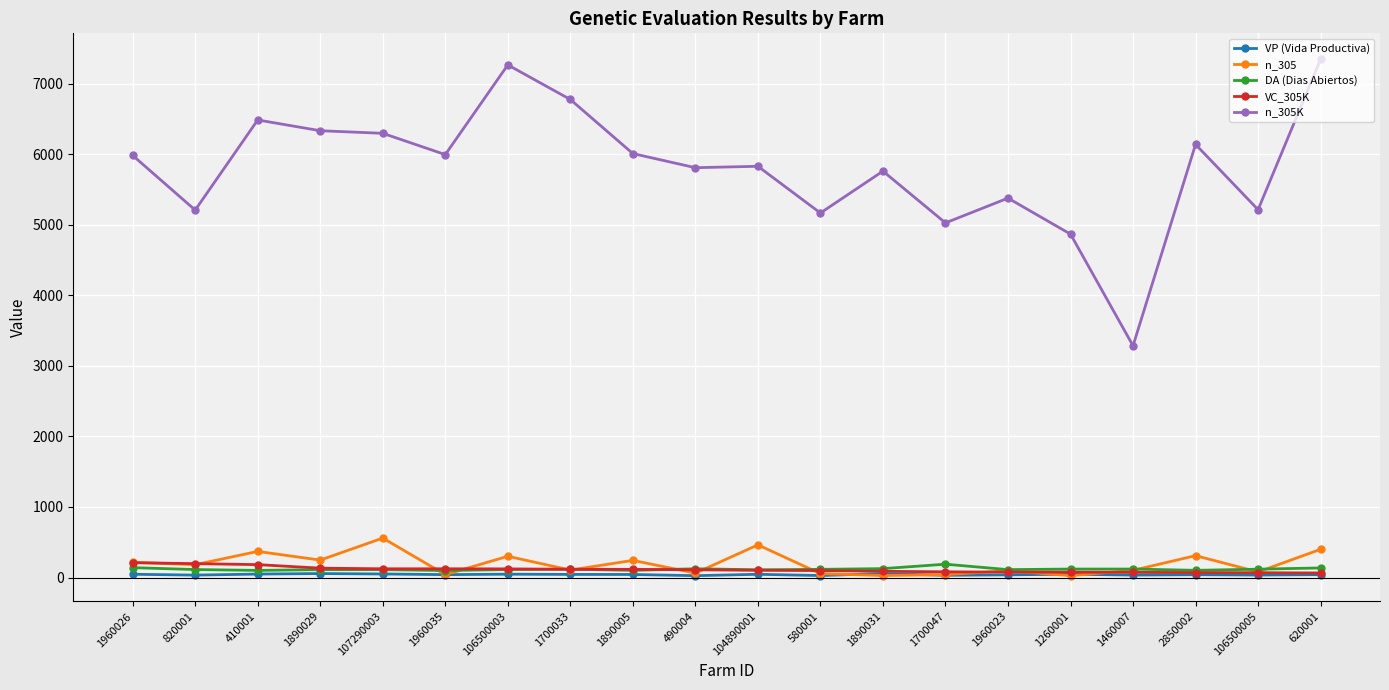

True or false: DA (Dias Abiertos) has a value of 118.0 at 1700033.

True